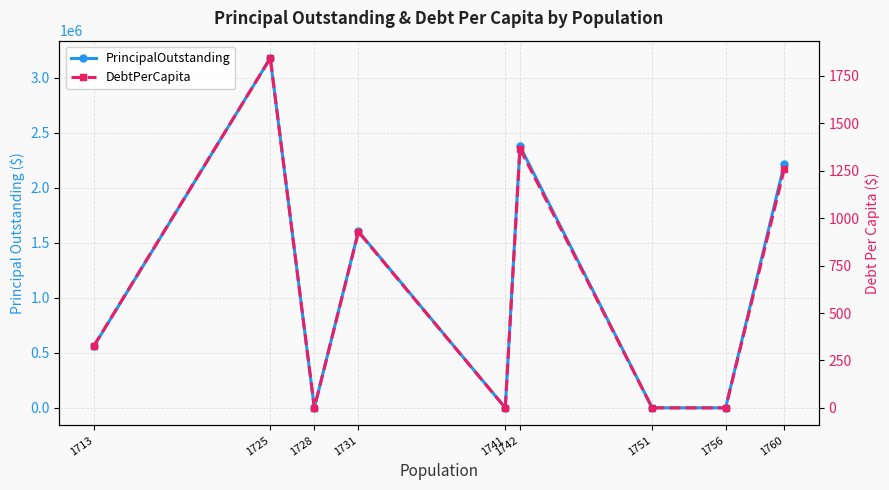

Does the chart display data point markers on the line(s)?

Yes